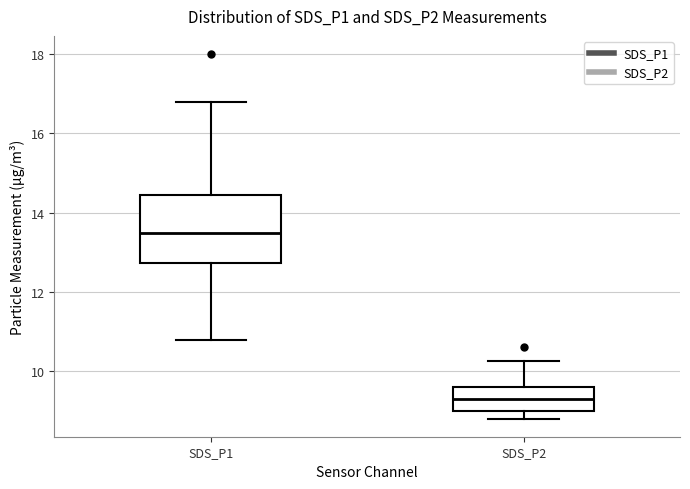

Which box has the lowest median line?

SDS_P2